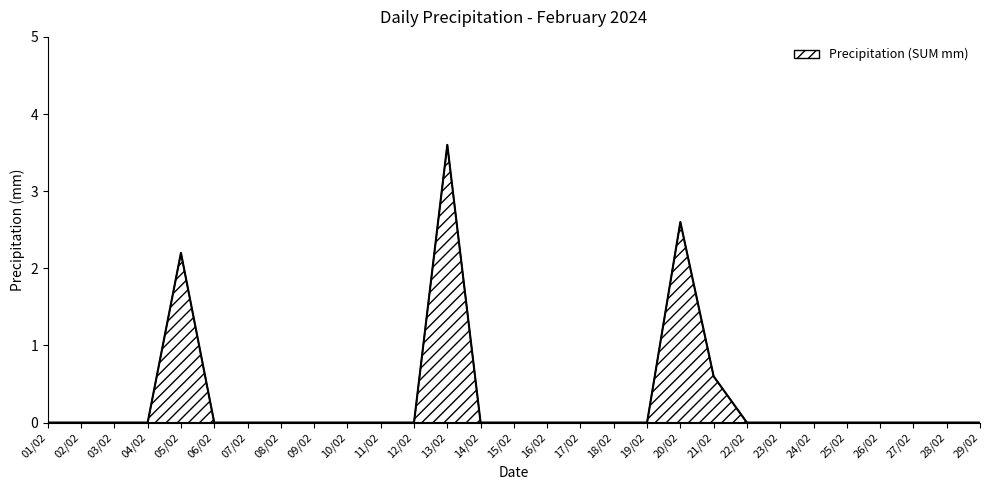

Where is the data nearest to the value 1?

21/02